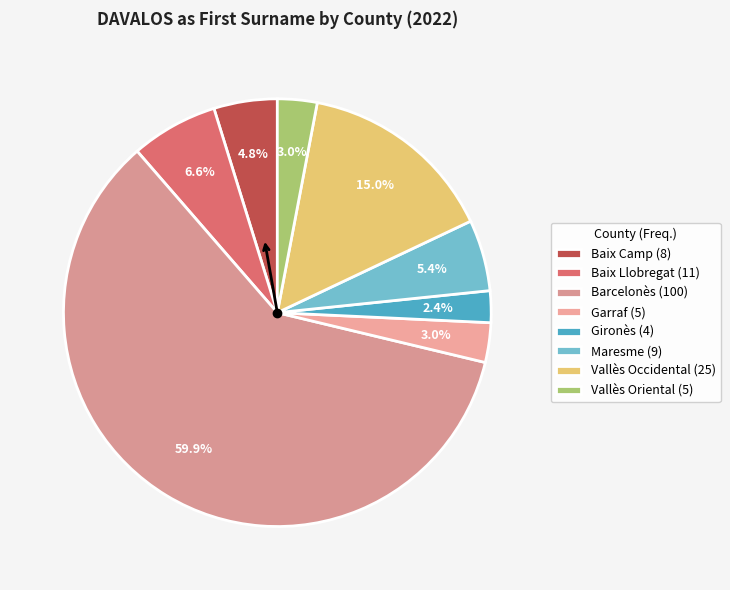

Rank the categories by value from highest to lowest.

Barcelonès, Vallès Occidental, Baix Llobregat, Maresme, Baix Camp, Garraf, Vallès Oriental, Gironès